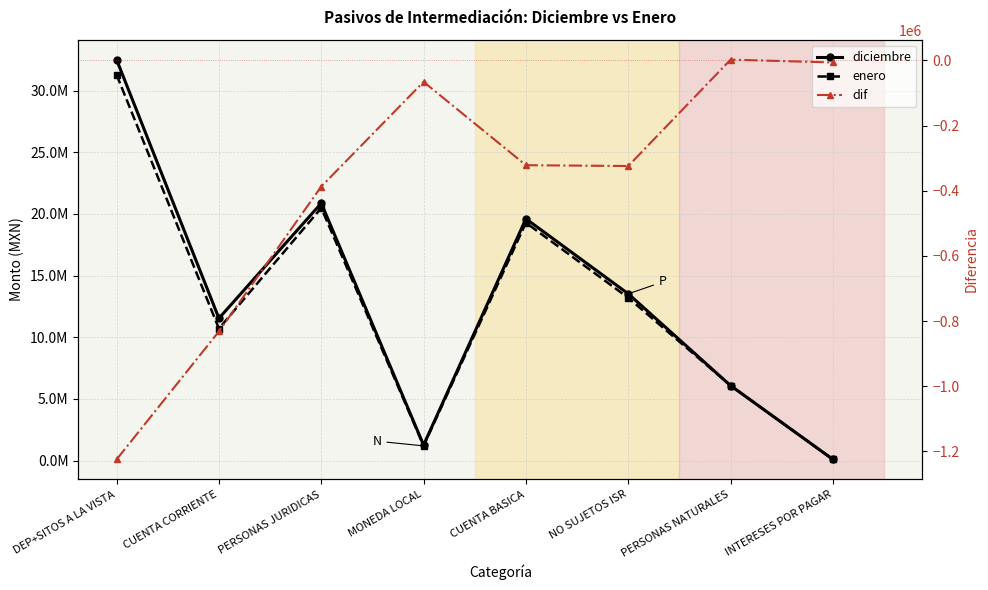

How many series are shown in this chart?

3